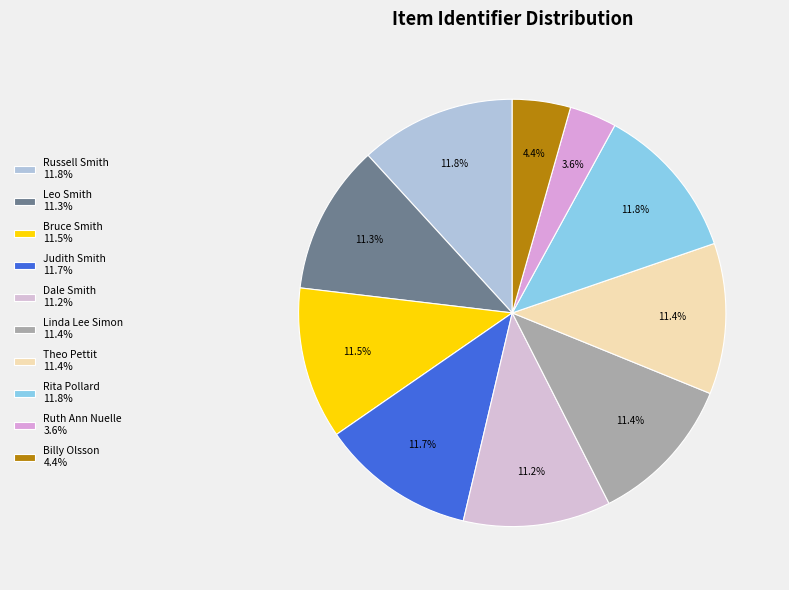

What percentage is the Theo Pettit slice, to the nearest percent?

11%